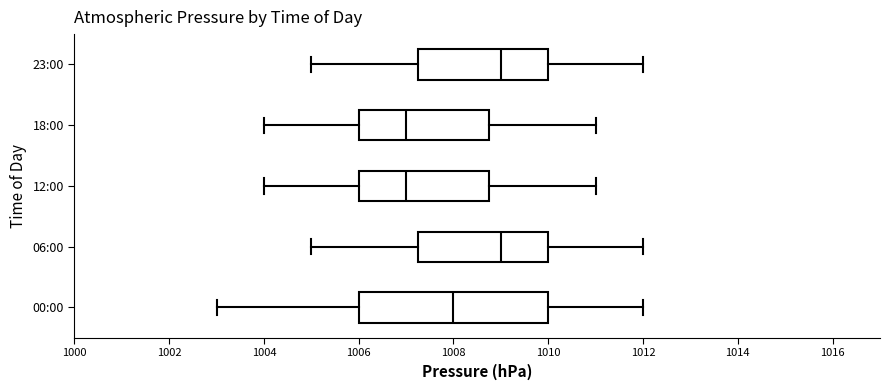

Comparing the boxes themselves (not the whiskers), which one is the widest?

00:00